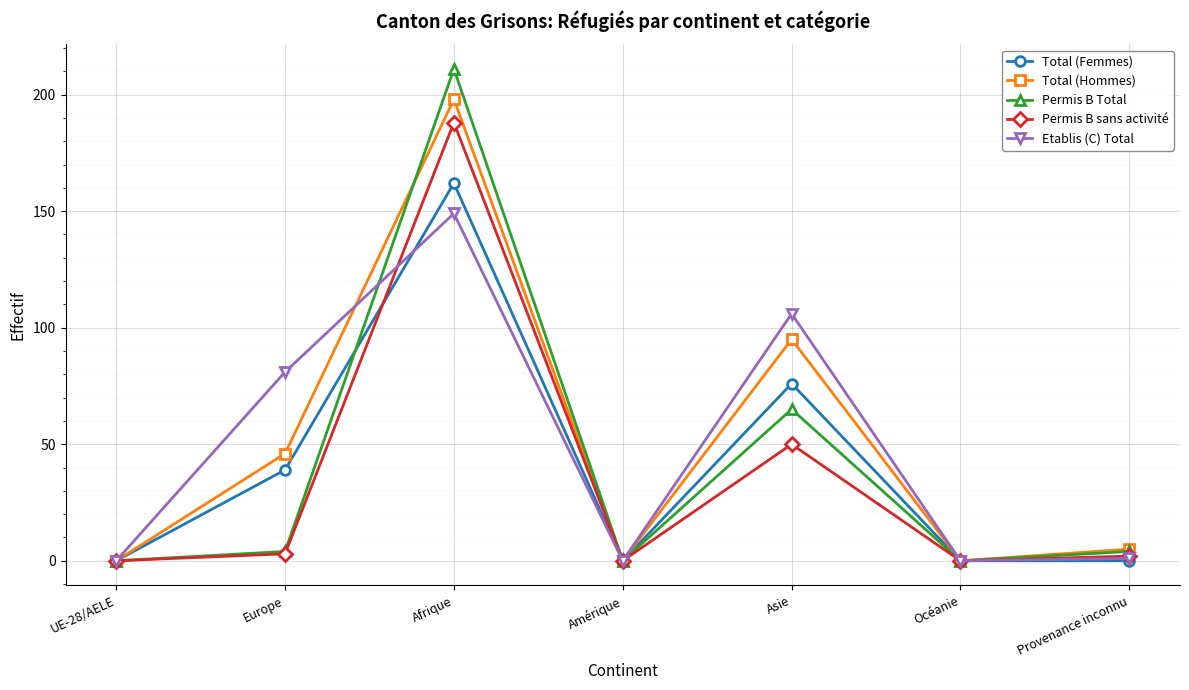

At which category is the sum across all series the highest?

Afrique